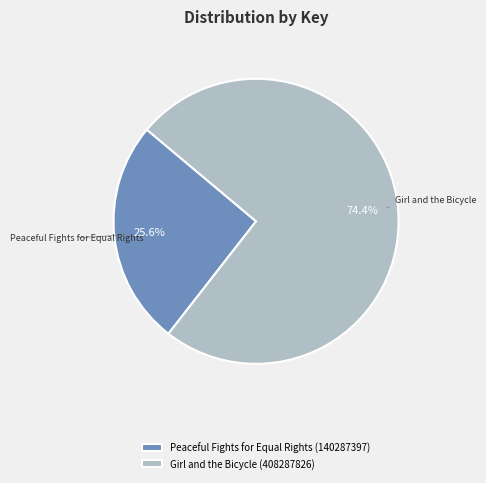

Is Peaceful Fights for Equal Rights (140287397) the majority of the pie?

No